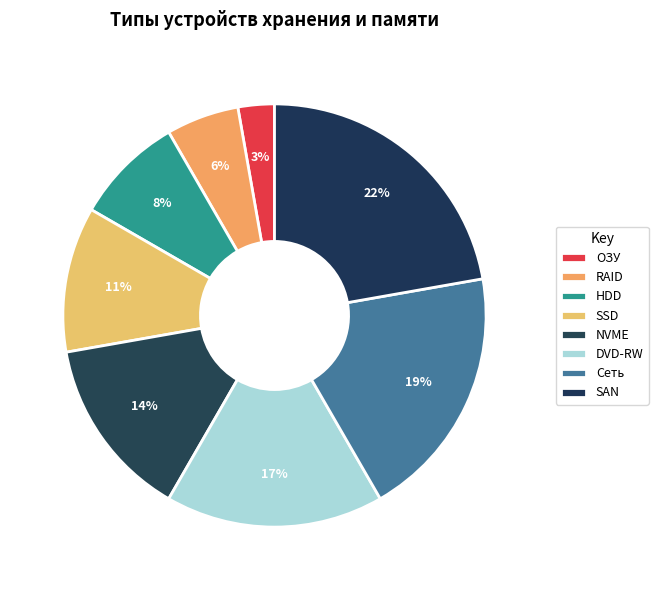

Approximately how many times larger is the value at SSD compared to HDD?

1.3